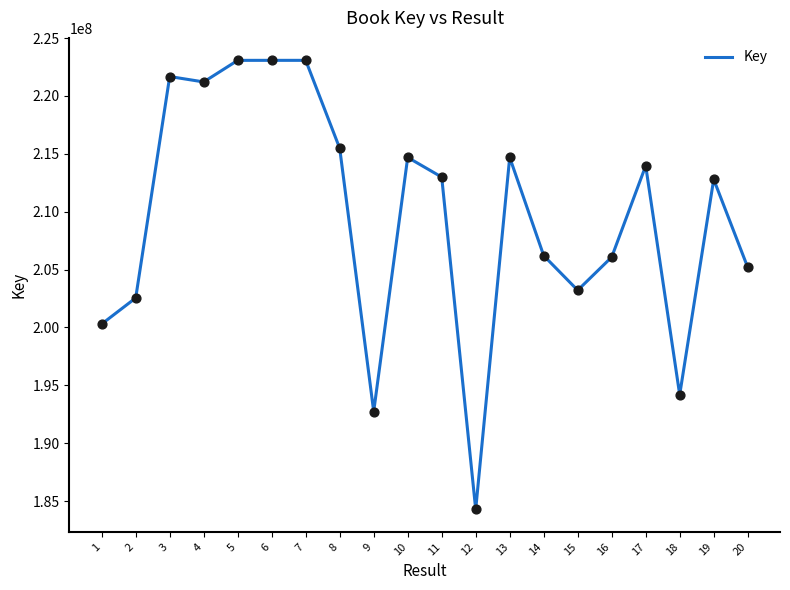

Which has a higher value, 9 or 1?

1